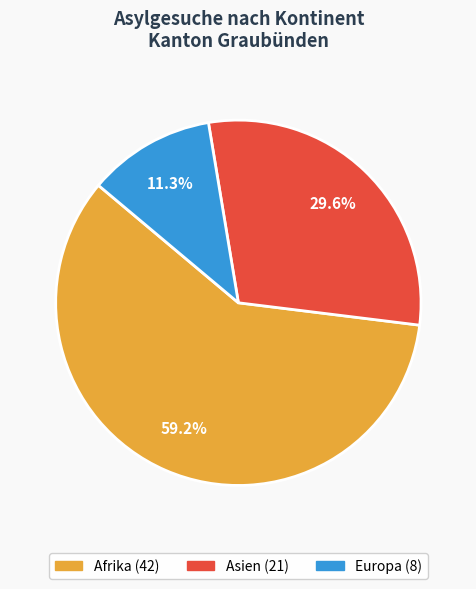

Is there a majority slice in this chart?

Yes